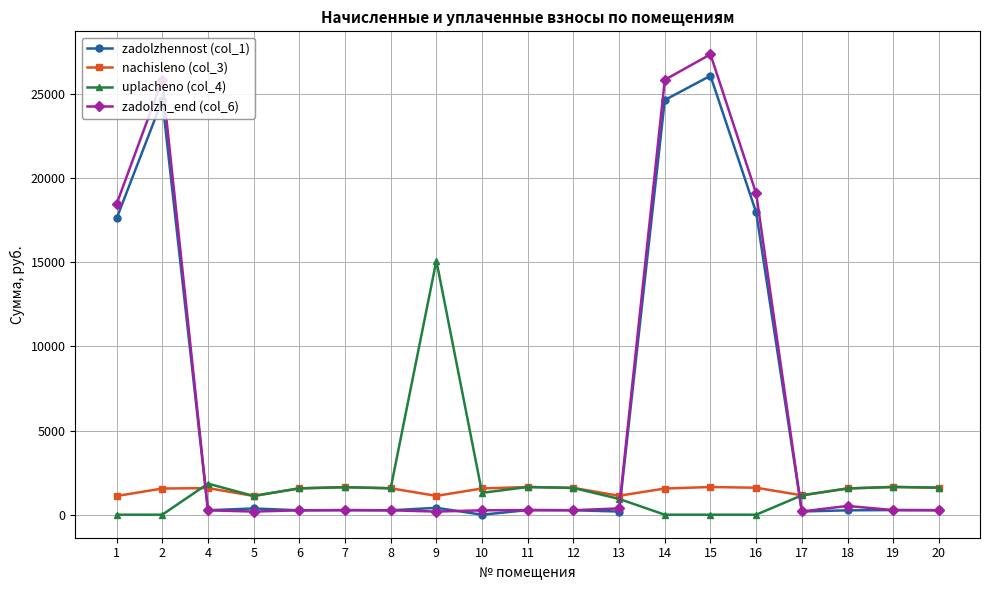

Is the value of zadolzh_end (col_6) at 19 greater than the value of nachisleno (col_3) at 17?

No